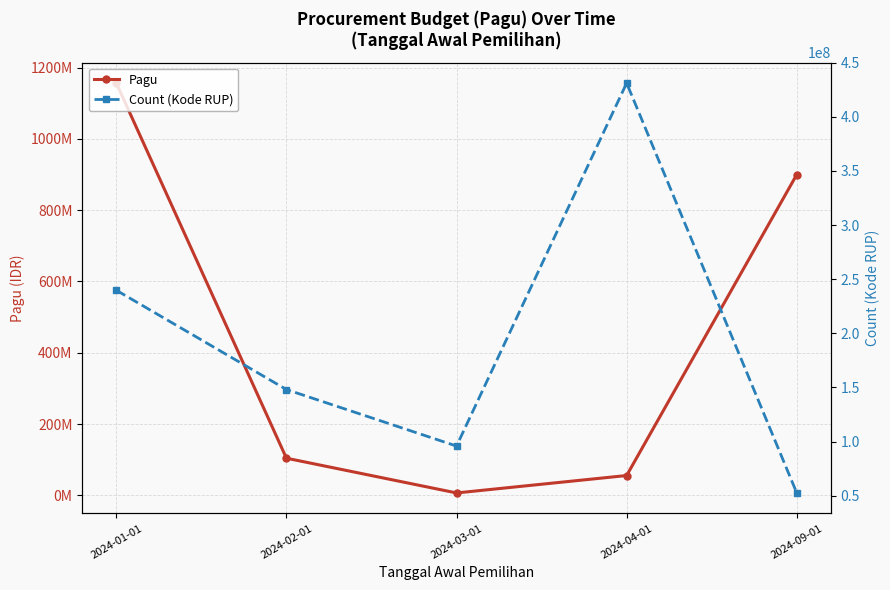

Does the chart display data point markers on the line(s)?

Yes